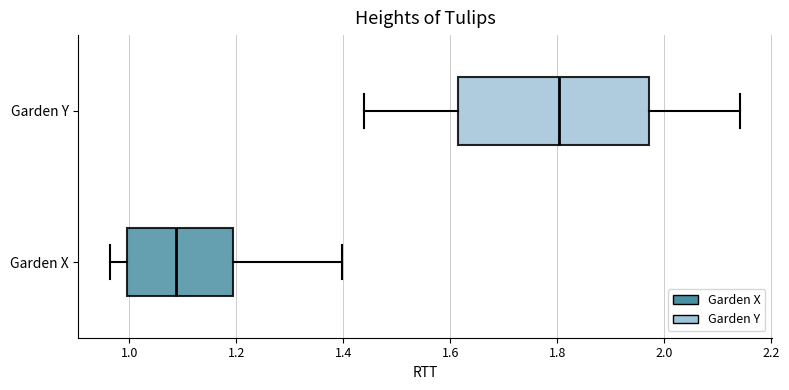

Reading bottom to top, transcribe this box plot: for each box, give where its median line is, the range the box spans, and where its two whiskers end, as read against the x-axis. The values are not printed on the chart, so give them approximately, as read against the axis.

Garden X: median 1.08, box 1.00 to 1.20, whiskers 0.96 to 1.40
Garden Y: median 1.80, box 1.62 to 1.98, whiskers 1.44 to 2.14